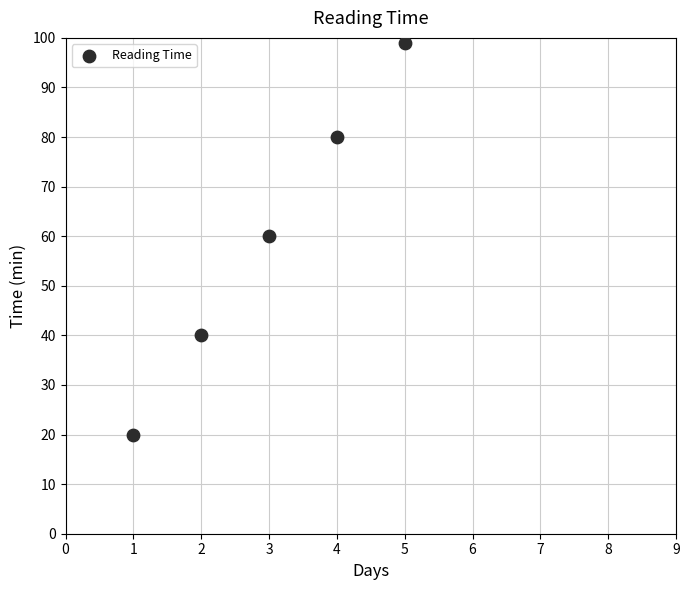

What is the range of X values (max minus min)?

4